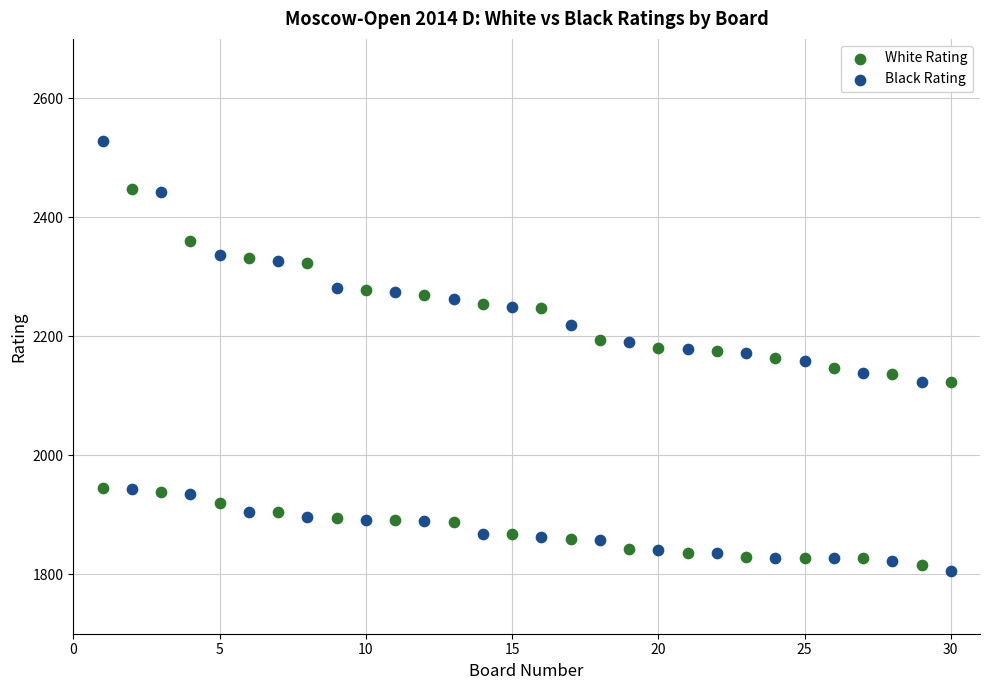

Which series contains the highest Y value?

Black Rating